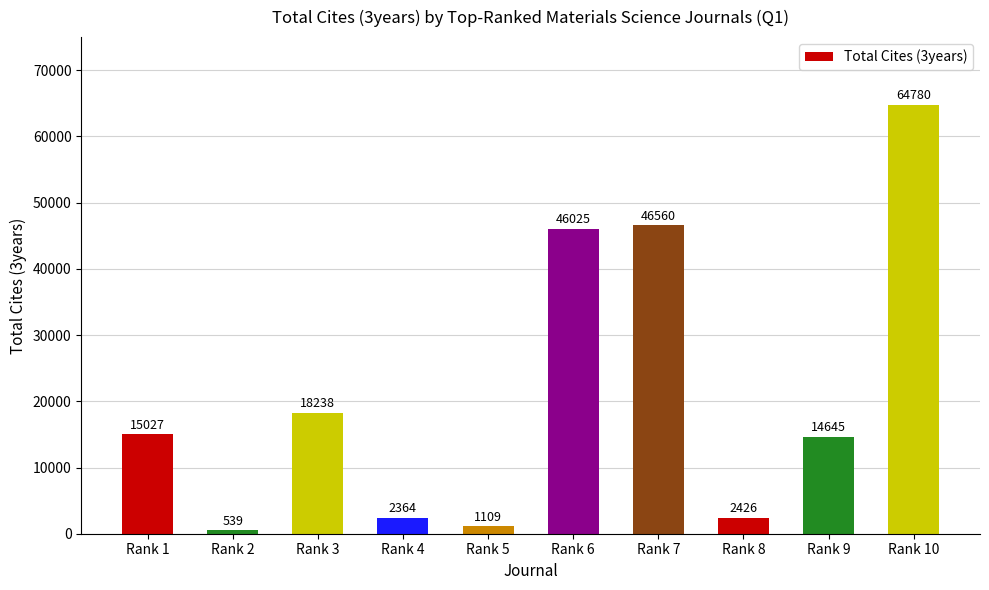

Are the bars horizontal?

No